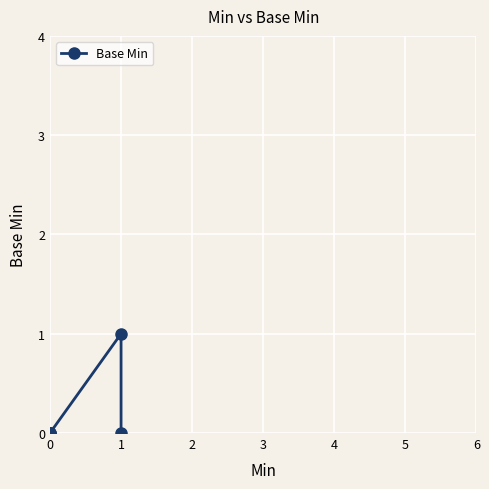

Between 1 and 0, which is larger?

1